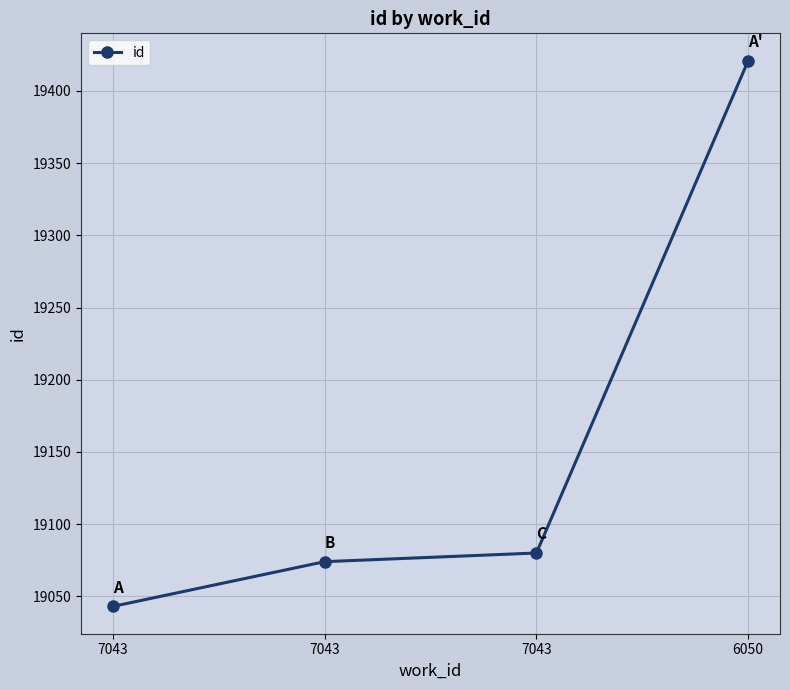

The value at 7043 is 8207. True or false?

False